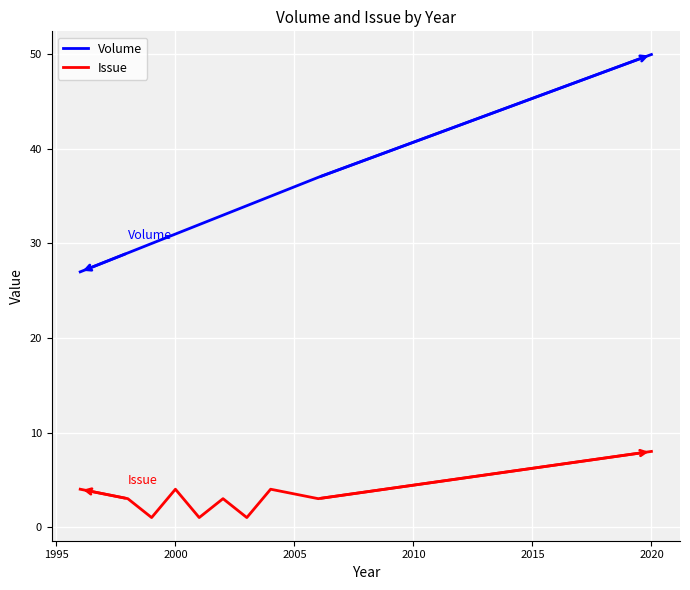

True or false: Issue and Volume cross at least once.

False